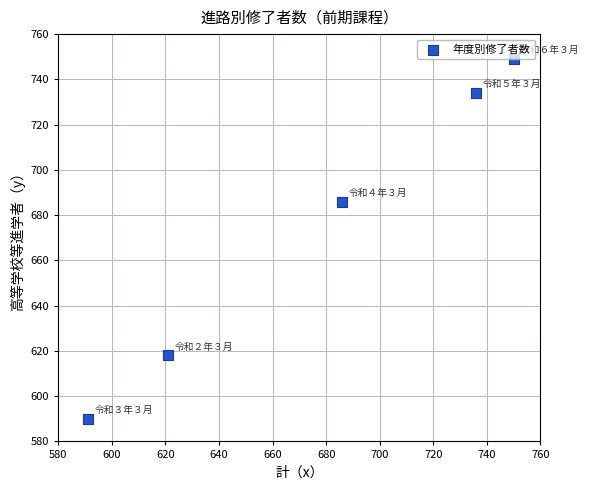

What is the average X value?

677